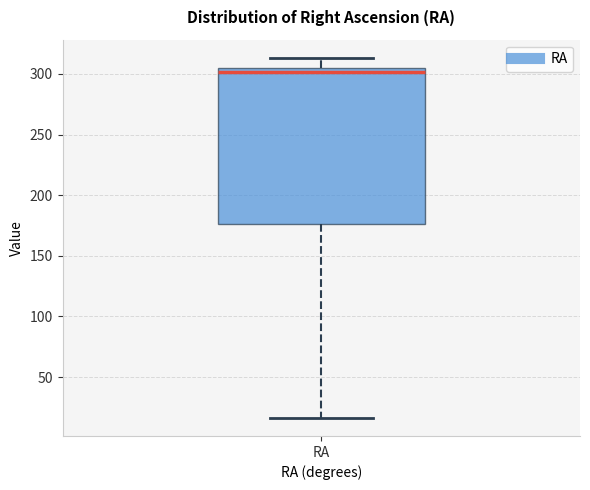

Where does the upper whisker of the box for RA end on the y-axis? The values are not printed on the chart, so give them approximately, as read against the axis.

315